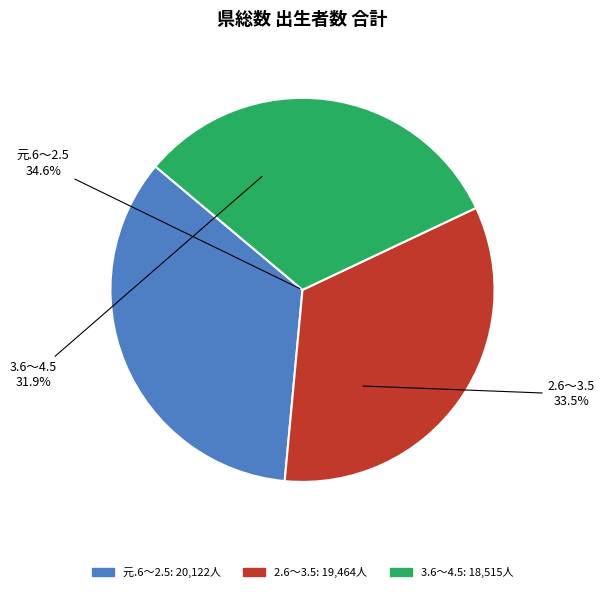

To the nearest percent, what is the difference between the largest and smallest slice percentages?

3%